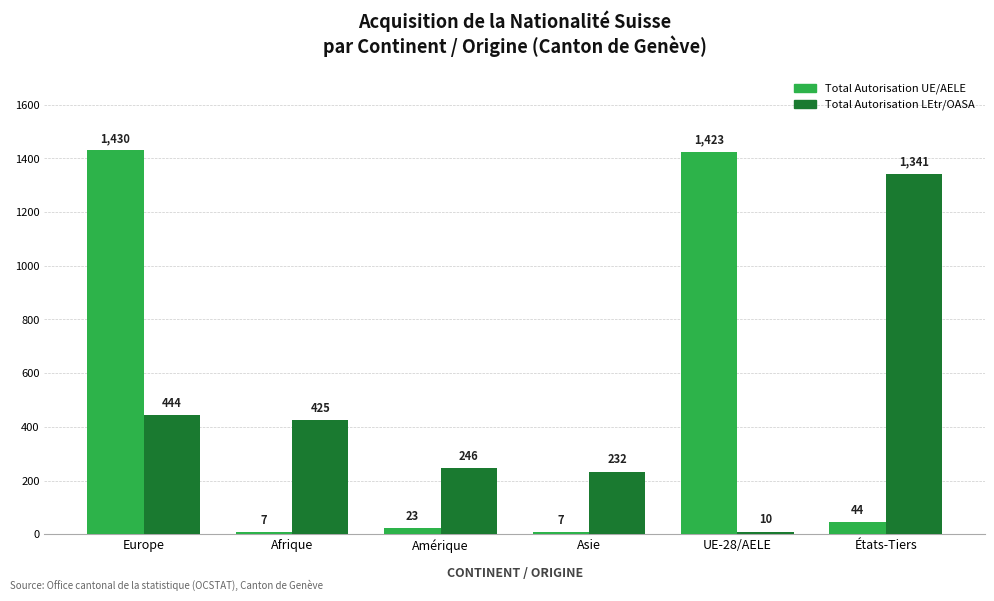

At which label does Total Autorisation UE/AELE first exceed 44?

Europe